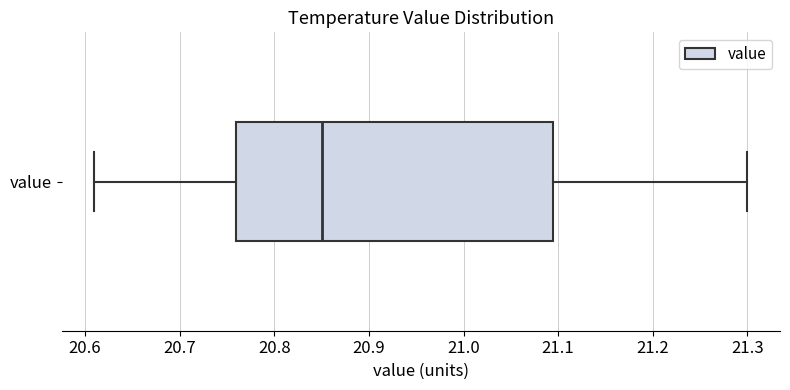

Where is the right edge of the box for value on the x-axis? The values are not printed on the chart, so give them approximately, as read against the axis.

21.10